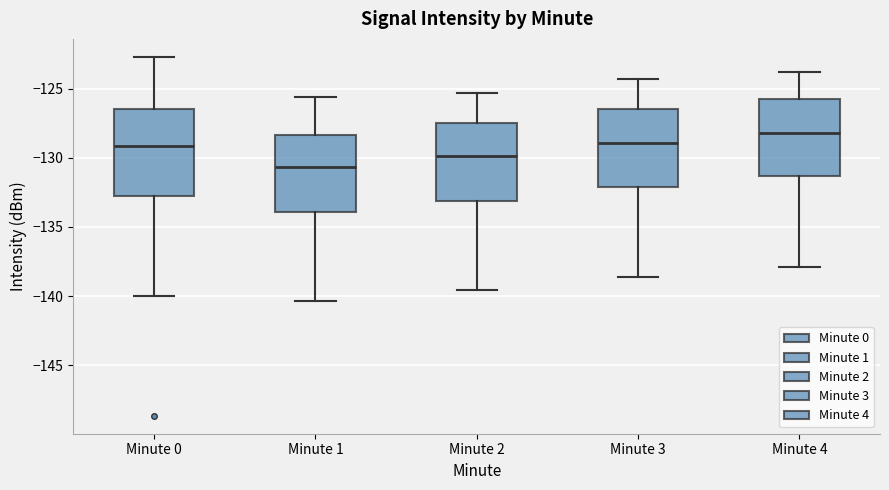

Reading left to right, read every box against the y-axis: the position of its median line, the range the box covers, and the ends of its whiskers. The values are not printed on the chart, so give them approximately, as read against the axis.

Minute 0: median -129.0, box -133.0 to -126.5, whiskers -140.0 to -122.5
Minute 1: median -130.5, box -134.0 to -128.5, whiskers -140.5 to -125.5
Minute 2: median -130.0, box -133.0 to -127.5, whiskers -139.5 to -125.5
Minute 3: median -129.0, box -132.0 to -126.5, whiskers -138.5 to -124.5
Minute 4: median -128.0, box -131.5 to -126.0, whiskers -138.0 to -124.0